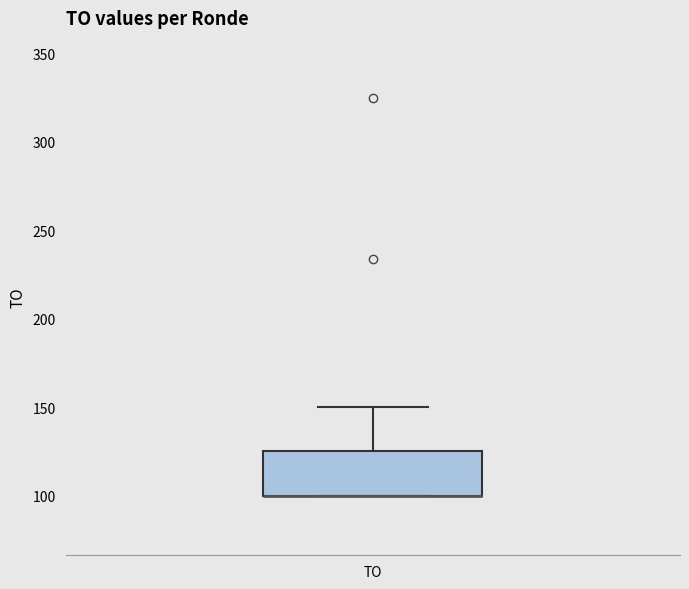

Where is the lower edge of the box for TO on the y-axis? The values are not printed on the chart, so give them approximately, as read against the axis.

100